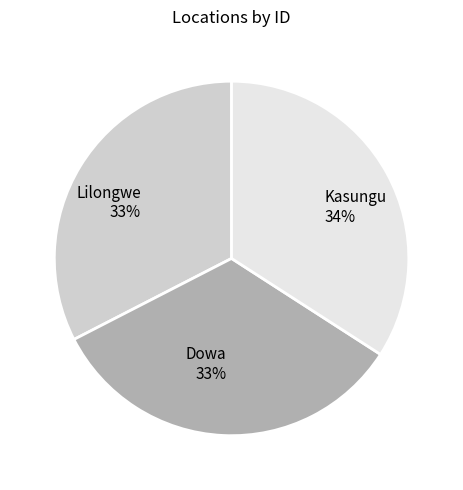

Which category has the biggest portion of the pie?

Kasungu